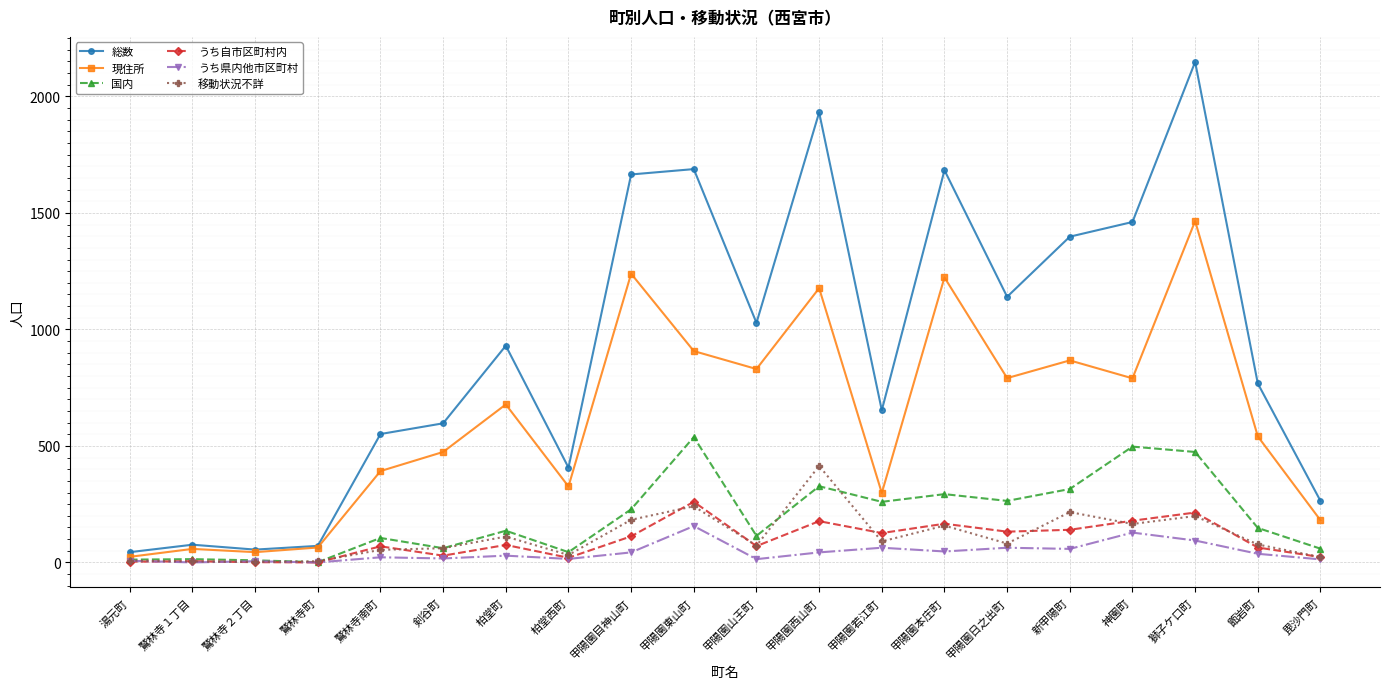

True or false: 総数 has a value of 792 at 剣谷町.

False